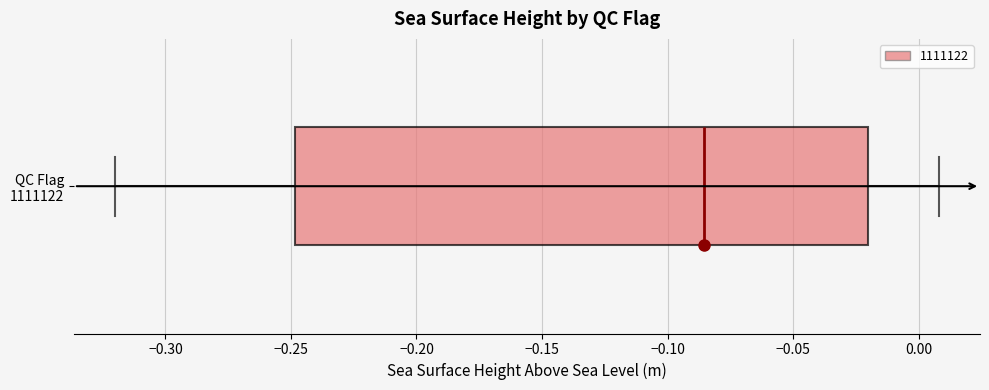

Where is the right edge of the box for QC Flag 1111122 on the x-axis? The values are not printed on the chart, so give them approximately, as read against the axis.

-0.020